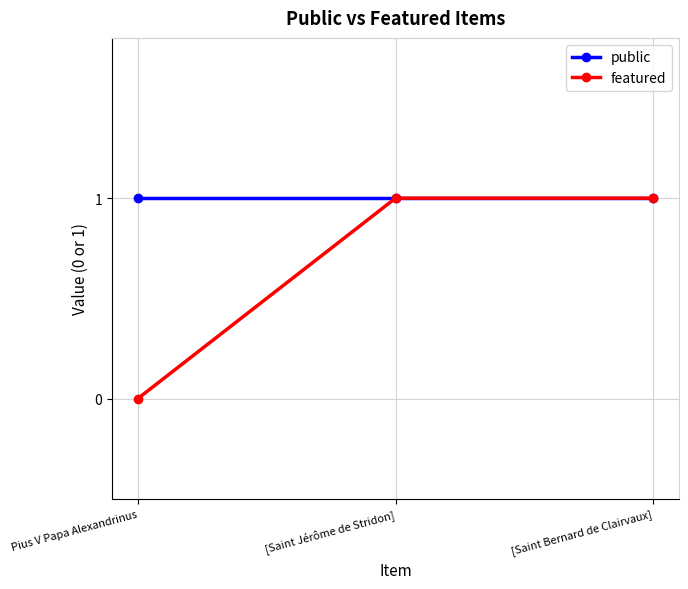

Reading left to right, extract all data points from this chart.

public: 1	1	1
featured: 0	1	1